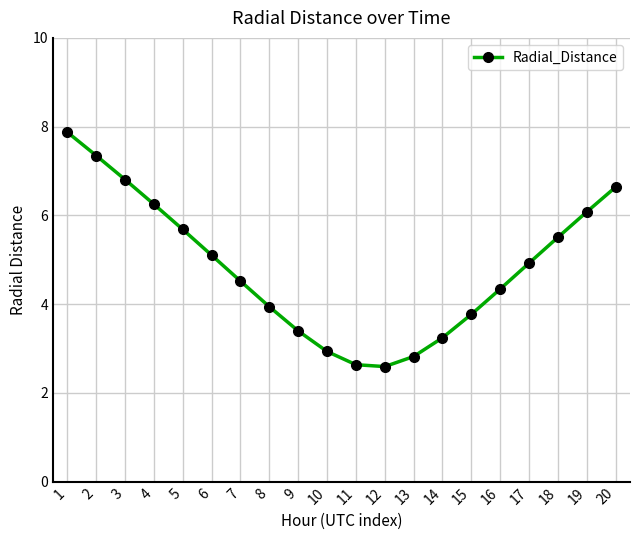

Reading right to left, what are all the values shown in this chart?

6.6	6.1	5.5	4.9	4.3	3.8	3.2	2.8	2.6	2.6	2.9	3.4	3.9	4.5	5.1	5.7	6.3	6.8	7.3	7.9